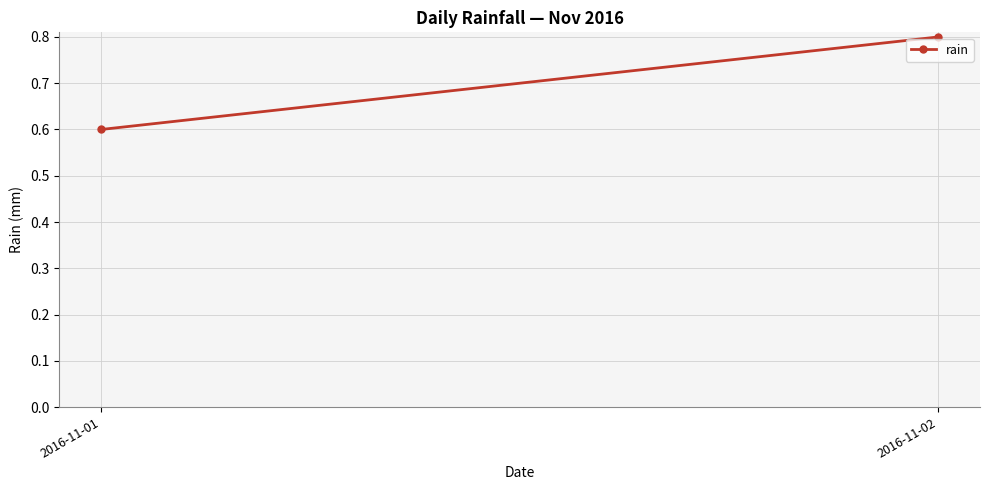

What is the difference between the maximum and minimum values?

0.2